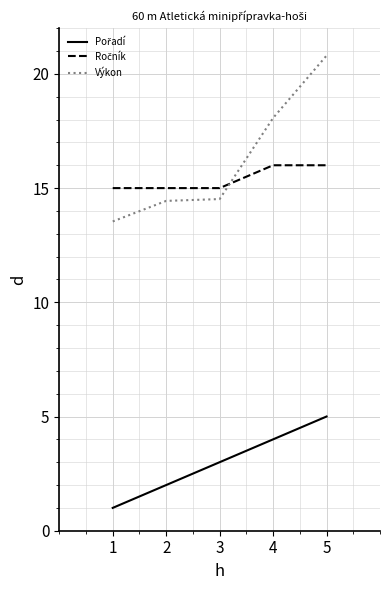

At which category is the sum across all series the highest?

5